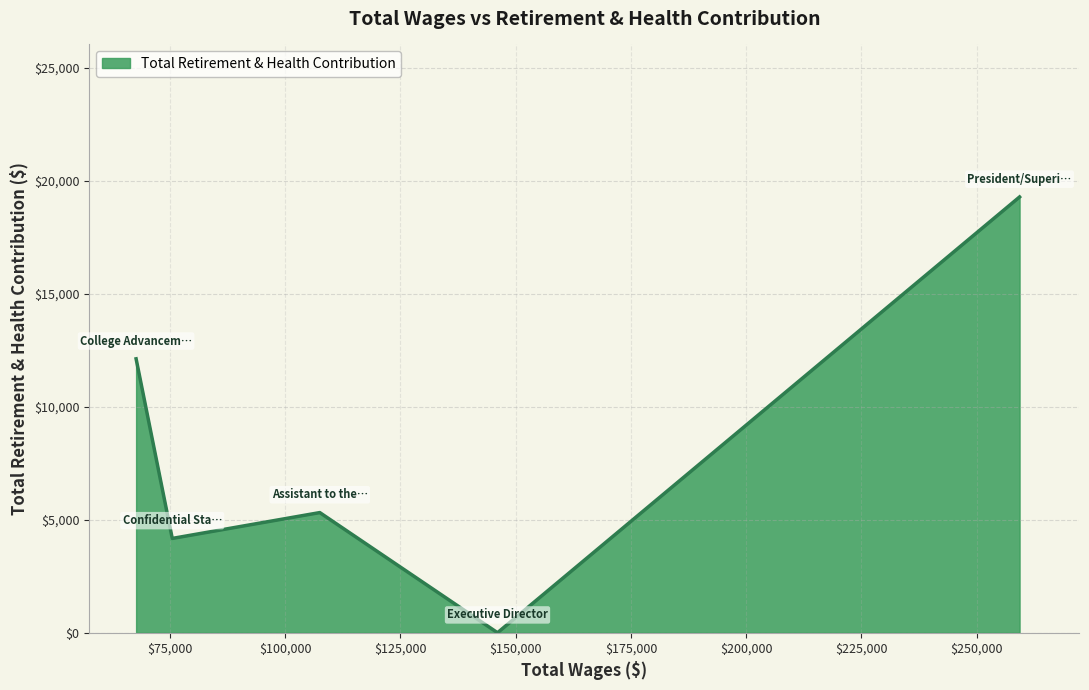

What is the average value?

8179